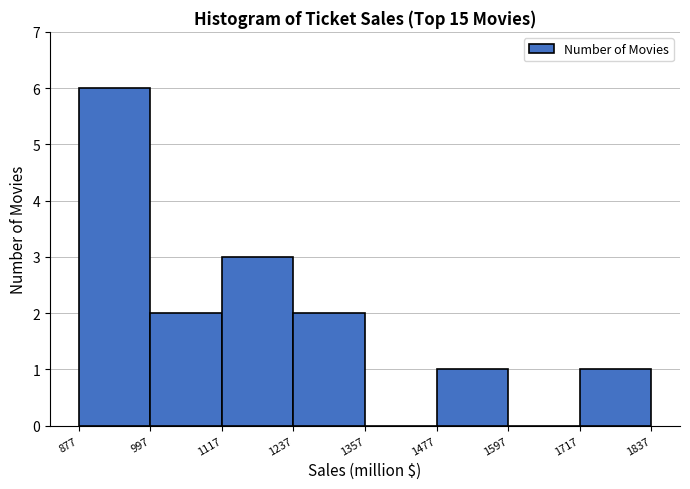

Reading left to right, transcribe this chart: for each bar, give the range it covers on the x-axis and its height. The values are not printed on the chart, so give them approximately, as read against the axis.

877 to 997: 6
997 to 1117: 2
1117 to 1237: 3
1237 to 1357: 2
1357 to 1477: 0
1477 to 1597: 1
1597 to 1717: 0
1717 to 1837: 1